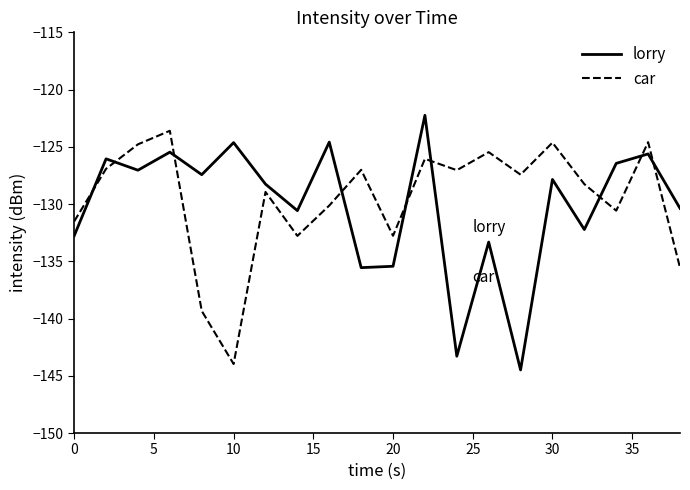

Which series has the widest spread of values?

lorry